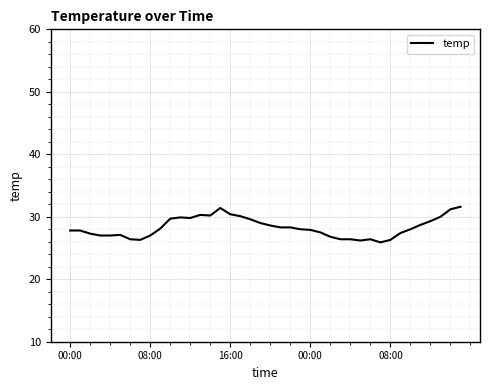

What is the minimum value shown in the chart?

25.9